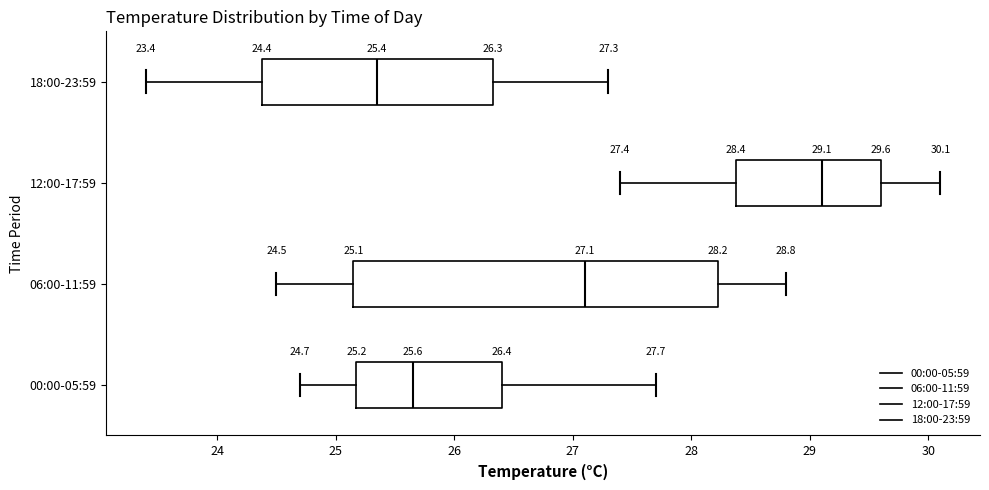

Which box is the widest, from its left edge to its right edge?

06:00-11:59